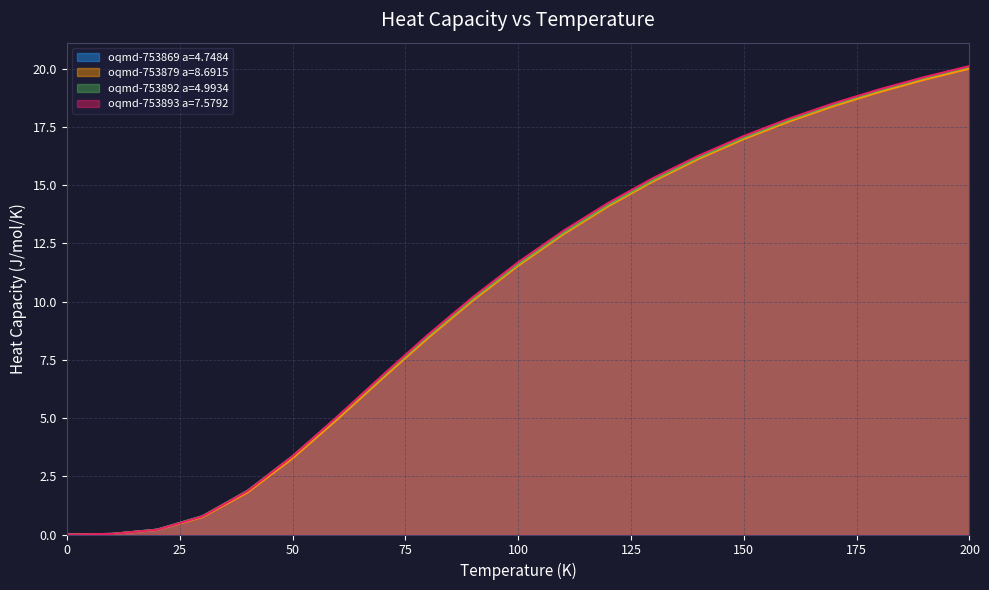

True or false: oqmd-753879 a=8.6915 and oqmd-753892 a=4.9934 intersect in this chart.

False